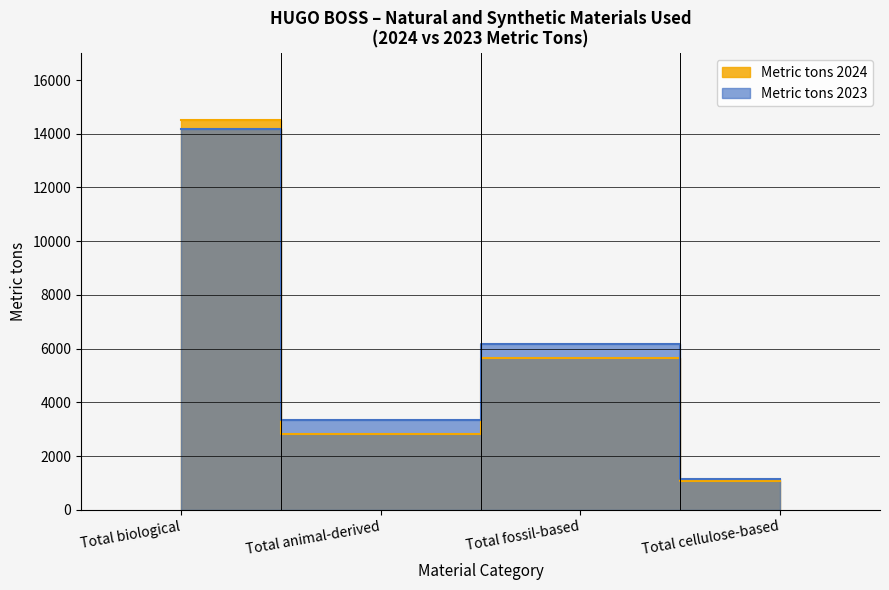

Between Total biological and Total cellulose-based, which series saw the biggest shift?

Biological 2024